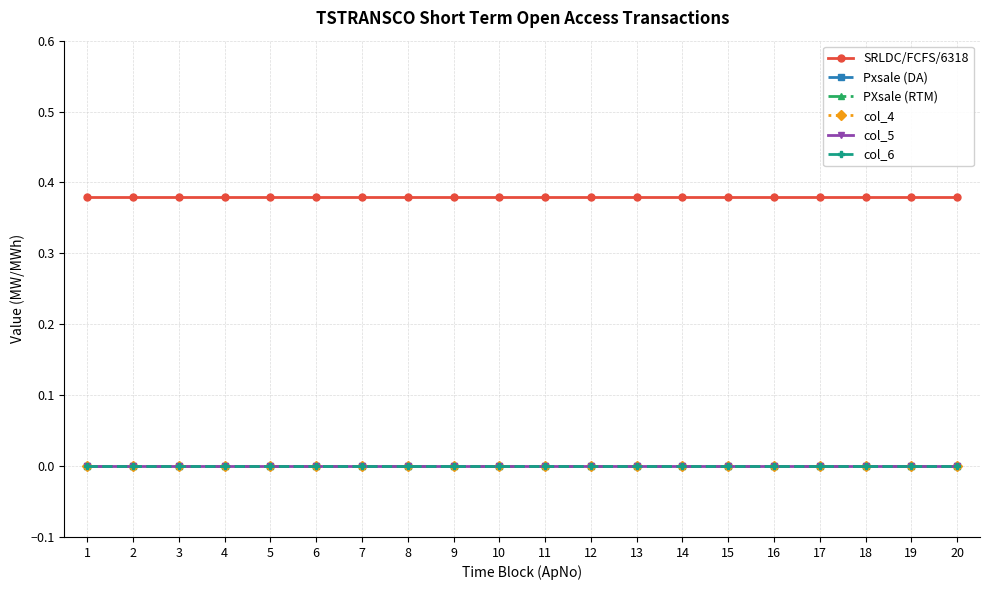

True or false: col_4 and col_5 intersect in this chart.

False